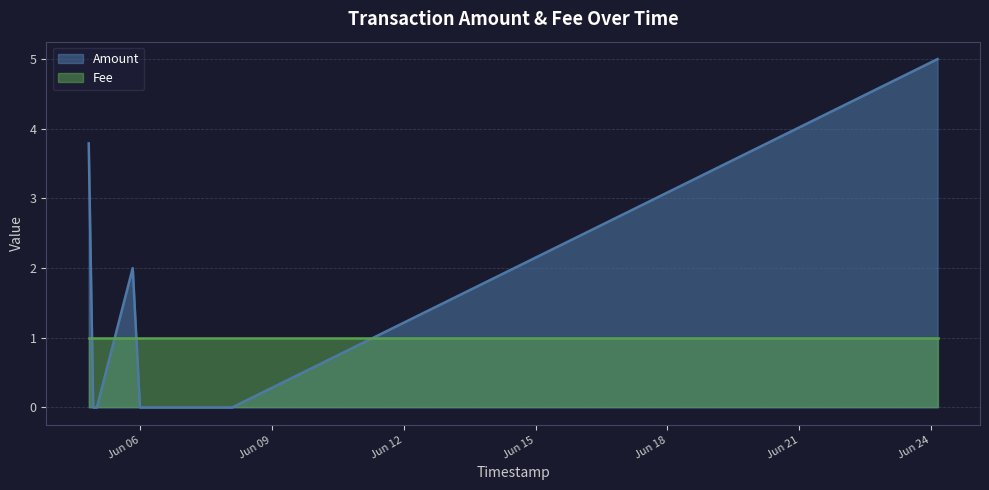

What position from the right is 2017-06-04 22:17:03?

8